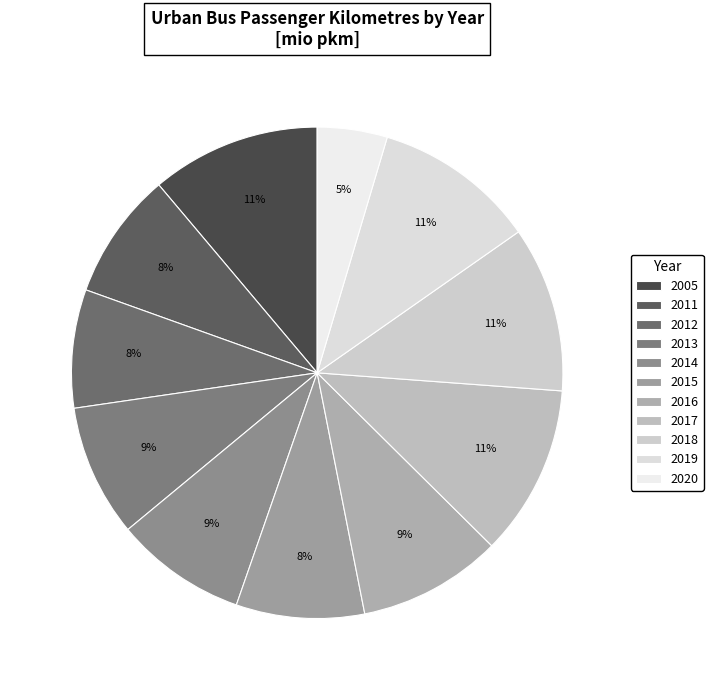

Approximately how many times larger is the value at 2019 compared to 2017?

0.9